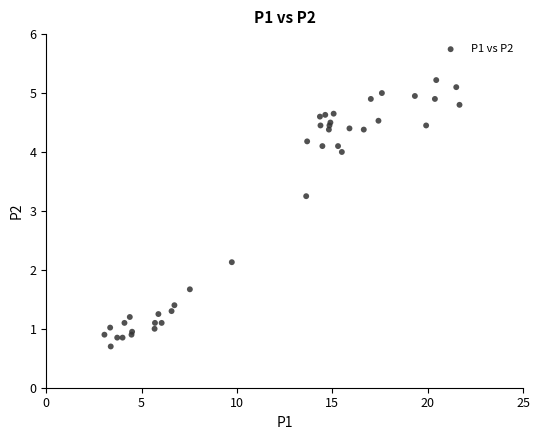

What Y value in the scatter plot is closest to 2?

2.1